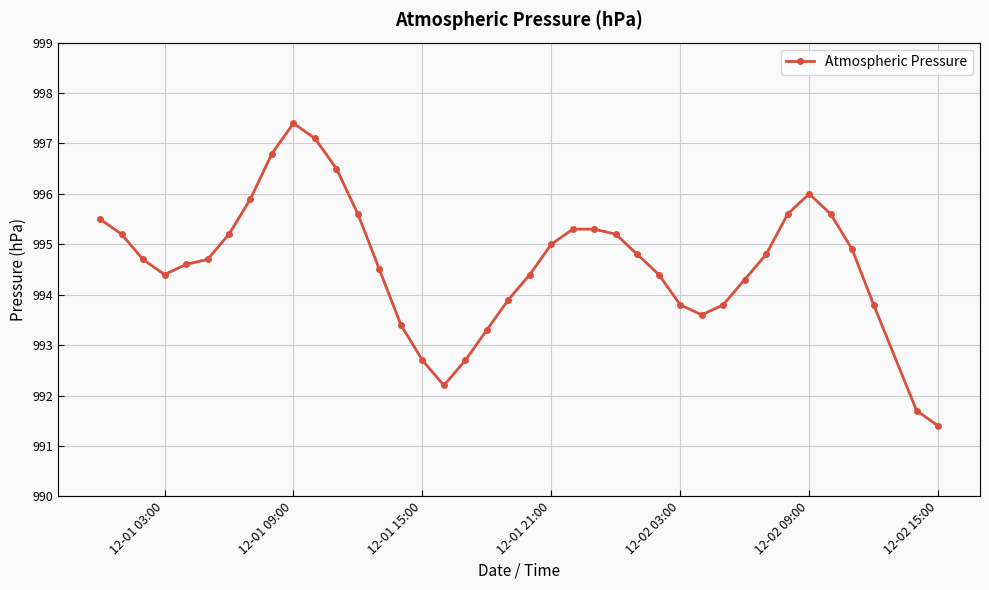

What is the smallest value displayed?

991.4